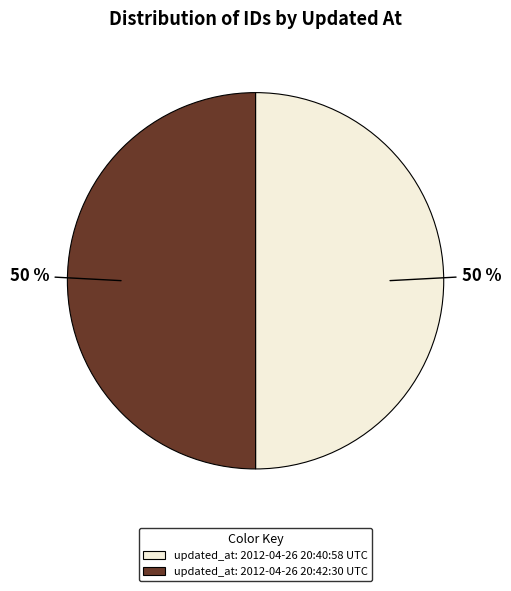

To the nearest percent, what percentage of the pie is updated_at: 2012-04-26 20:40:58 UTC?

50%